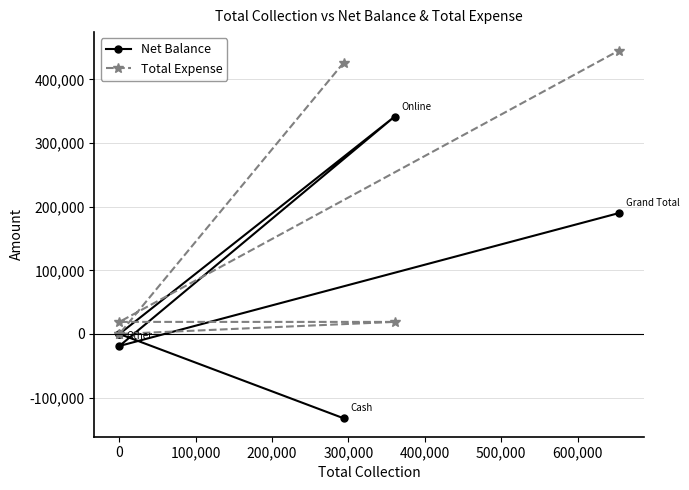

What is the difference between the maximum and minimum values in the Net Balance series?

474151